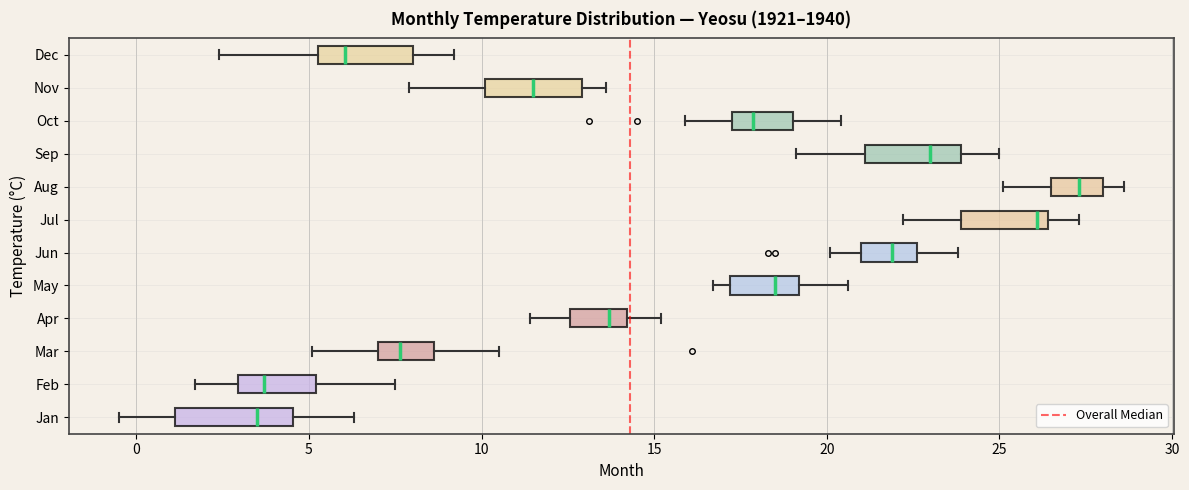

Reading bottom to top, transcribe this box plot: for each box, give where its median line is, the range the box spans, and where its two whiskers end, as read against the x-axis. The values are not printed on the chart, so give them approximately, as read against the axis.

Jan: median 3.5, box 1.0 to 4.5, whiskers -0.5 to 6.5
Feb: median 3.5, box 3.0 to 5.0, whiskers 1.5 to 7.5
Mar: median 7.5, box 7.0 to 8.5, whiskers 5.0 to 10.5
Apr: median 13.5, box 12.5 to 14.0, whiskers 11.5 to 15.0
May: median 18.5, box 17.0 to 19.0, whiskers 16.5 to 20.5
Jun: median 22.0, box 21.0 to 22.5, whiskers 20.0 to 24.0
Jul: median 26.0, box 24.0 to 26.5, whiskers 22.0 to 27.5
Aug: median 27.5, box 26.5 to 28.0, whiskers 25.0 to 28.5
Sep: median 23.0, box 21.0 to 24.0, whiskers 19.0 to 25.0
Oct: median 18.0, box 17.5 to 19.0, whiskers 16.0 to 20.5
Nov: median 11.5, box 10.0 to 13.0, whiskers 8.0 to 13.5
Dec: median 6.0, box 5.5 to 8.0, whiskers 2.5 to 9.0